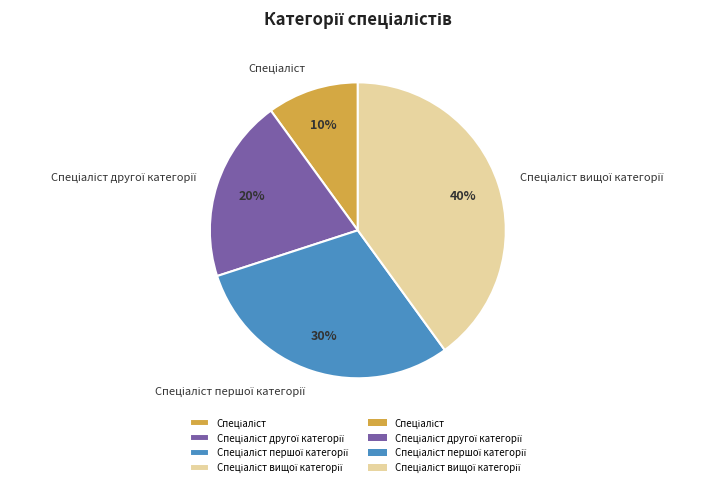

To the nearest percent, what is the difference between the largest and smallest slice percentages?

30%